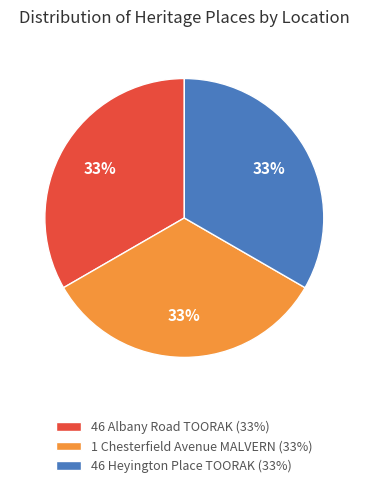

Is 1 Chesterfield Avenue MALVERN the majority of the pie?

No